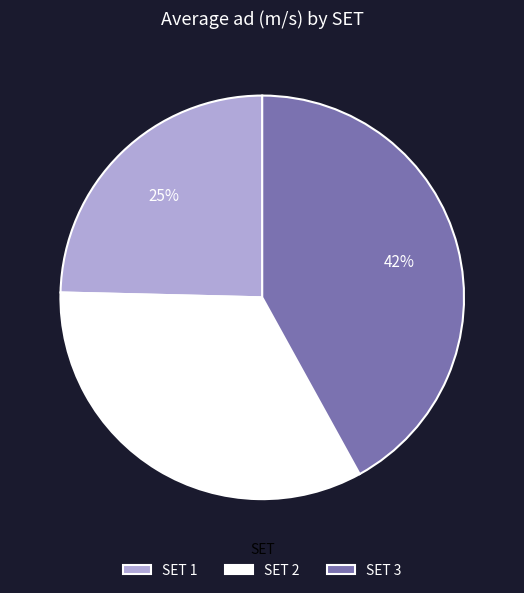

To the nearest percent, what portion does SET 3 represent?

42%